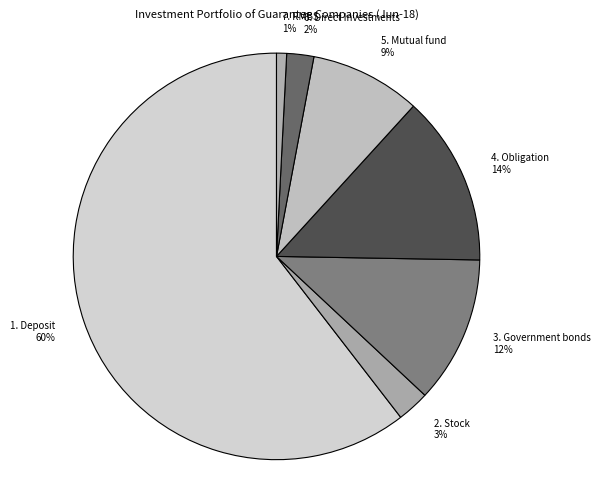

Which category has the smallest portion of the pie?

7. RMBS 1%